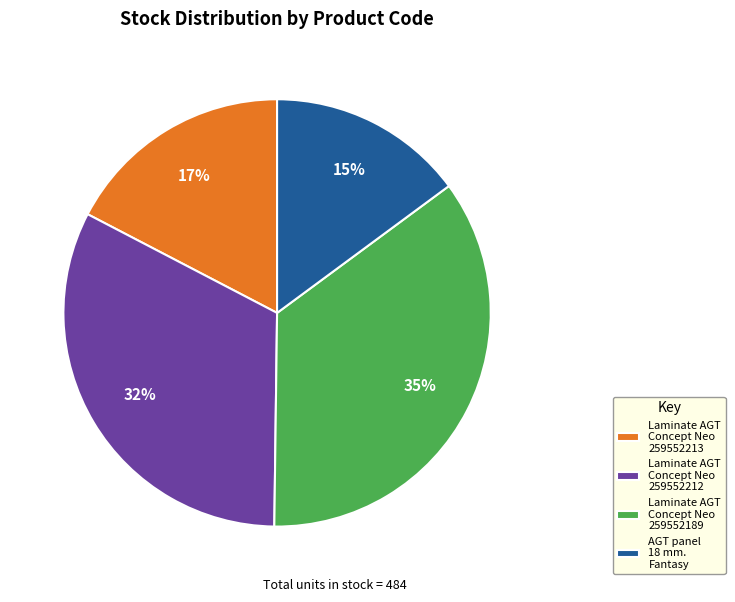

Count the number of slices in the pie.

4